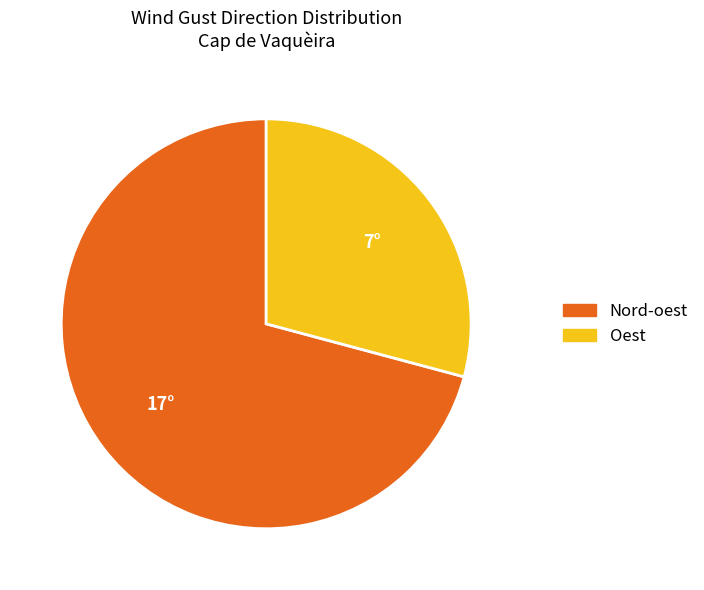

Is there any slice that represents more than half of the pie?

Yes